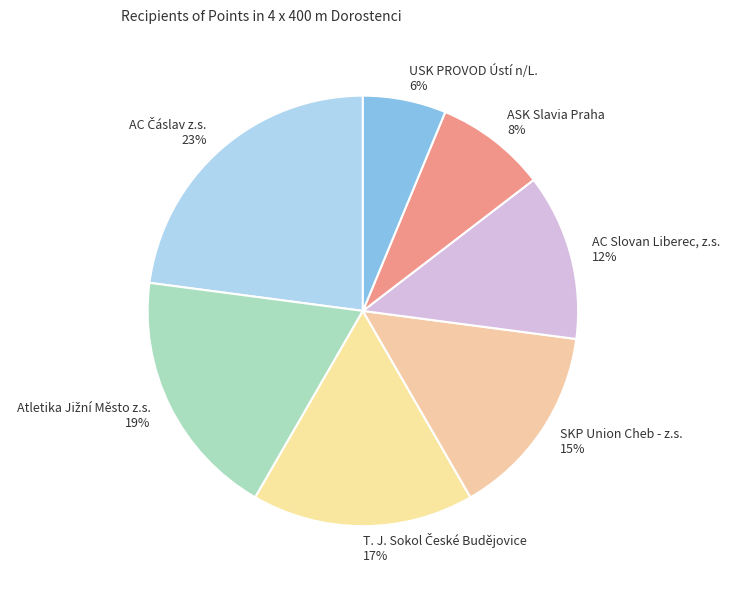

Is there any slice that represents more than half of the pie?

No